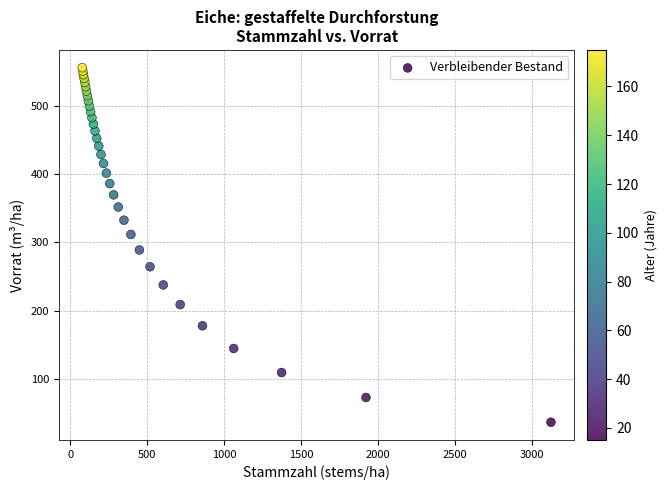

What Y value in the scatter plot is closest to 296?

289.0